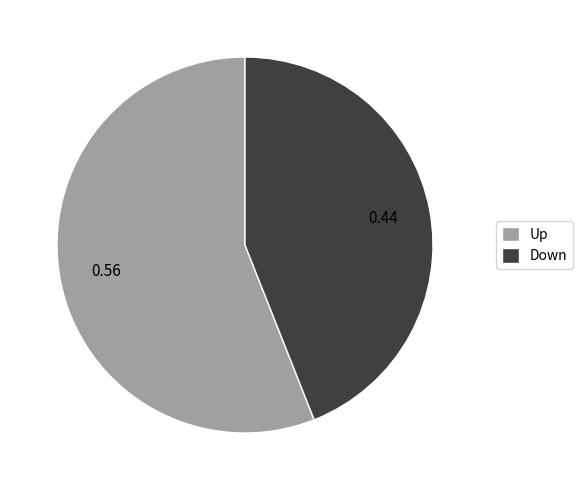

Count the number of slices in the pie.

2